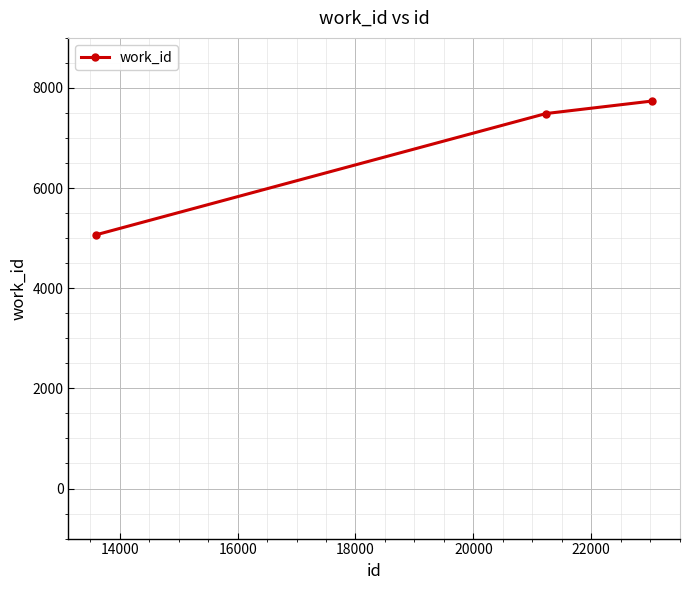

What is the greatest value displayed?

7739